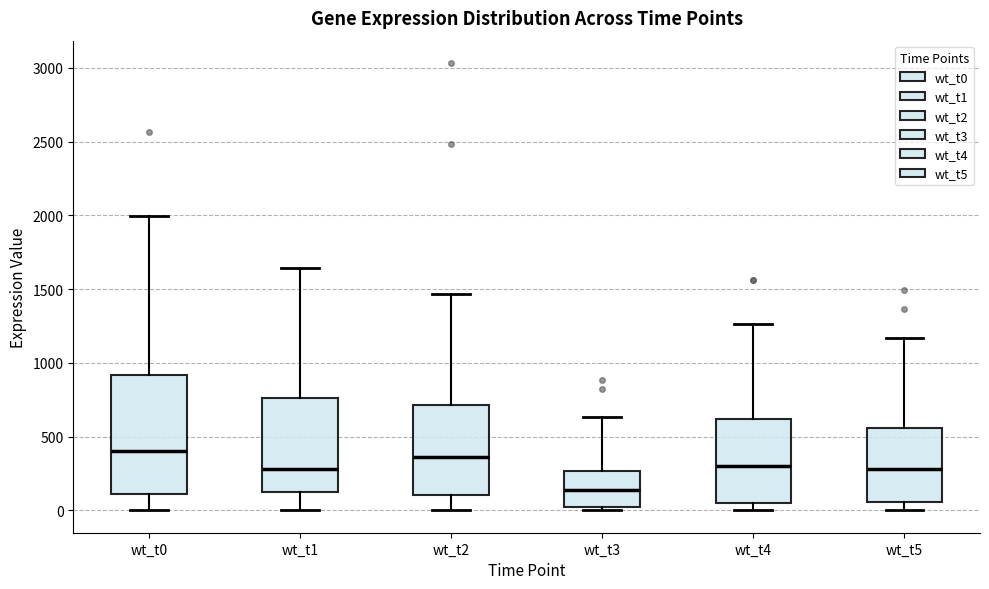

Reading left to right, transcribe this box plot: for each box, give where its median line is, the range the box spans, and where its two whiskers end, as read against the y-axis. The values are not printed on the chart, so give them approximately, as read against the axis.

wt_t0: median 400, box 100 to 900, whiskers 0 to 2000
wt_t1: median 300, box 100 to 750, whiskers 0 to 1650
wt_t2: median 350, box 100 to 700, whiskers 0 to 1450
wt_t3: median 150, box 0 to 250, whiskers 0 (just below the box's lower edge) to 650
wt_t4: median 300, box 50 to 600, whiskers 0 to 1250
wt_t5: median 300, box 50 to 550, whiskers 0 to 1150